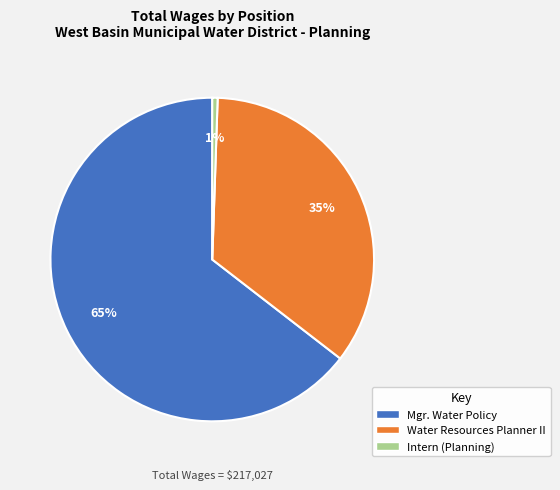

To the nearest percent, what is the difference between the Water Resources Planner II and Intern (Planning) slice percentages?

34%